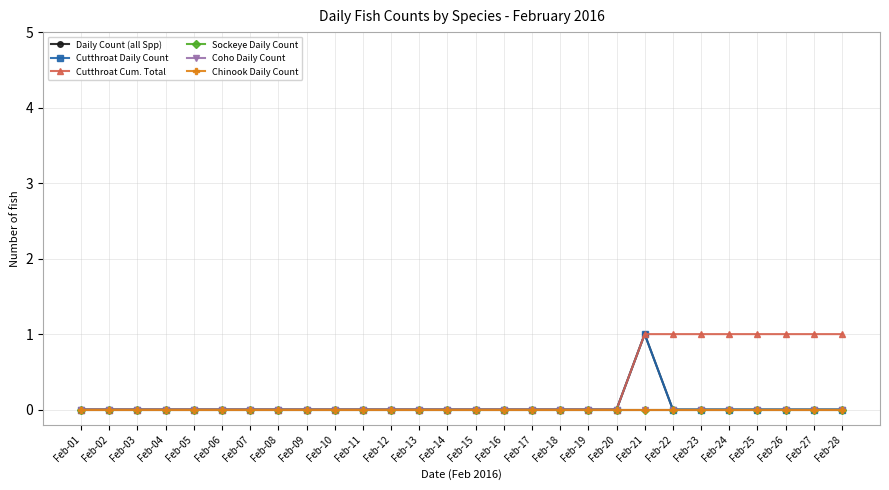

Is this an area chart (filled region under the line)?

No